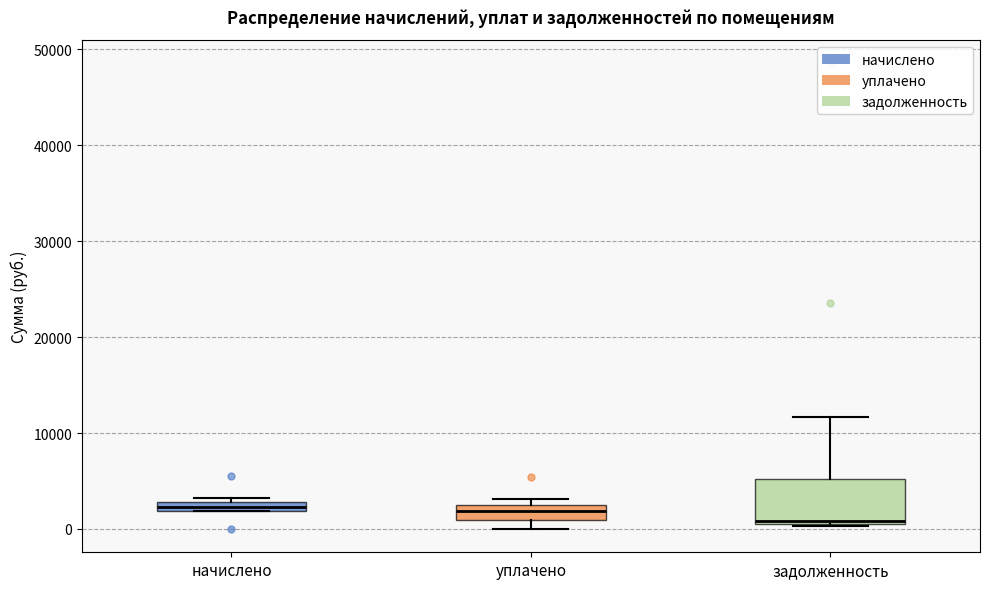

Which box is the tallest, from its lower edge to its upper edge?

задолженность